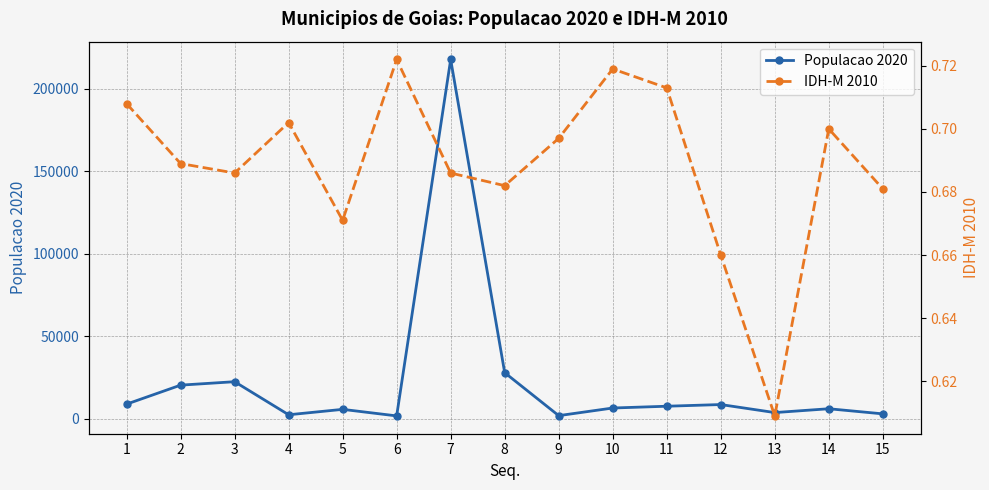

Which category has the highest value in the IDH-M 2010 series?

6